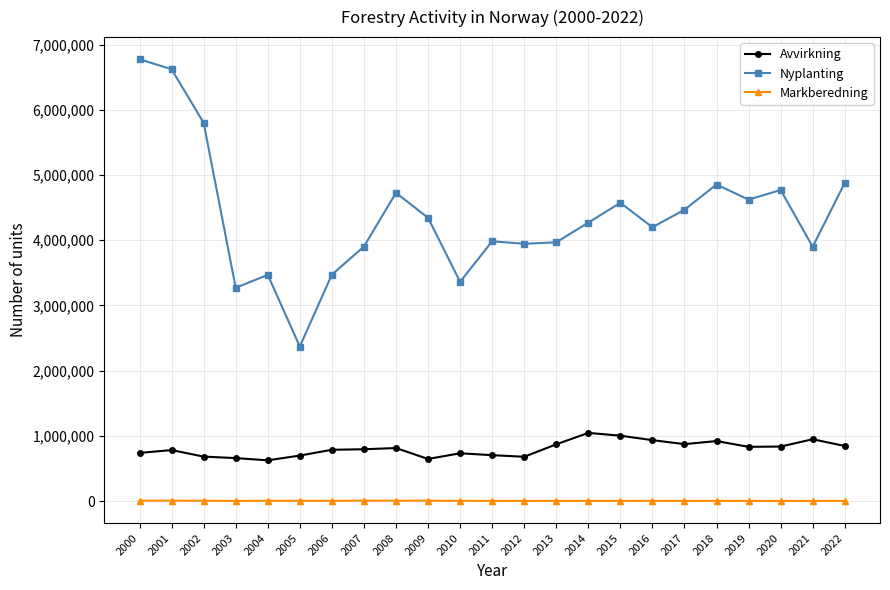

How many series are shown in this chart?

3